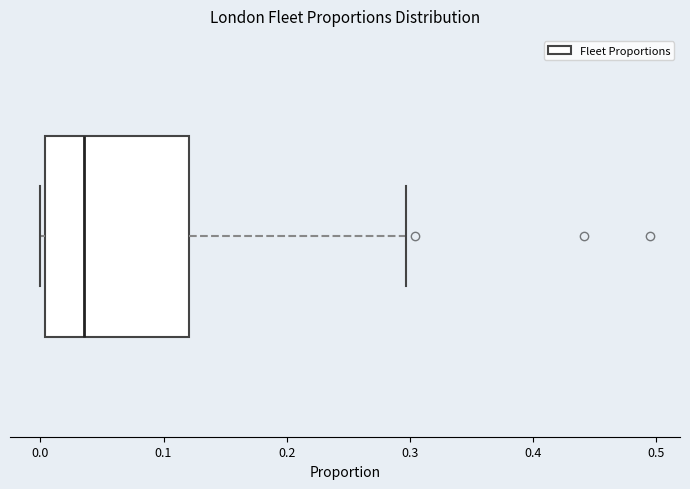

Where does the right whisker of the box end on the x-axis? The values are not printed on the chart, so give them approximately, as read against the axis.

0.30